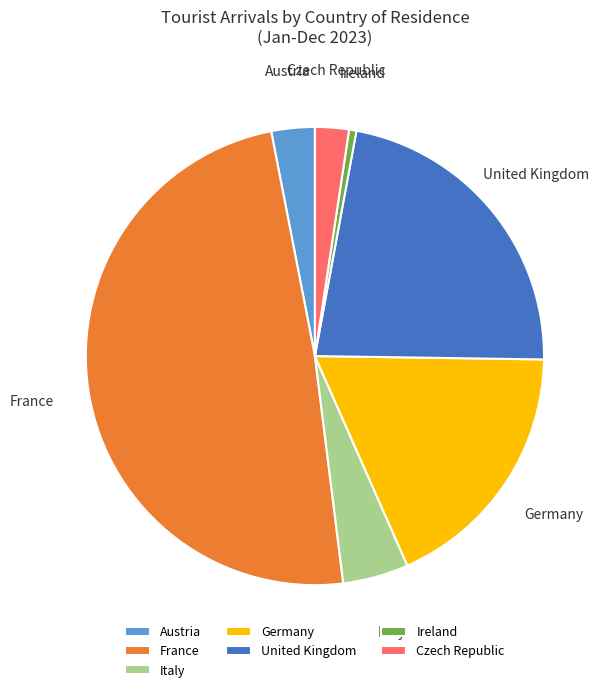

Is Austria the majority of the pie?

No